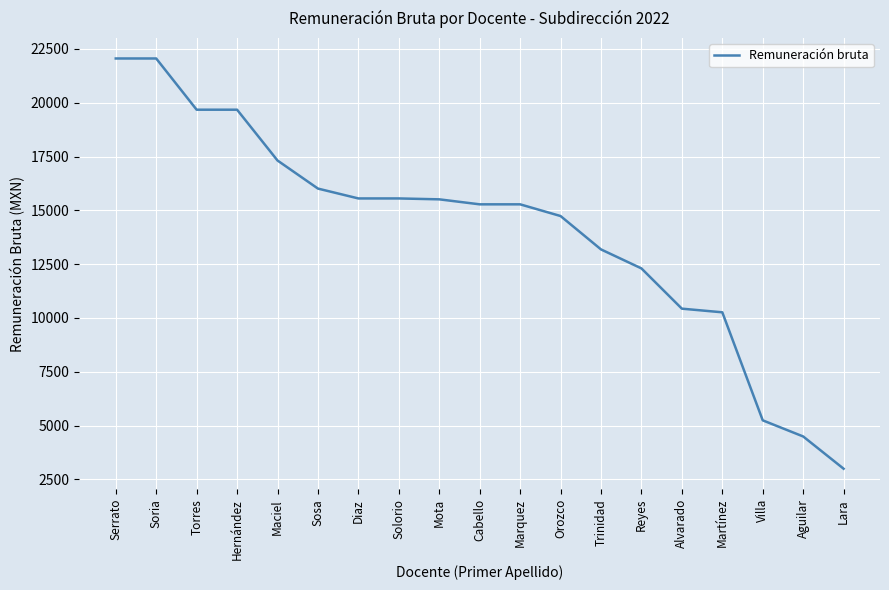

Where is the data nearest to the value 12527?

Reyes